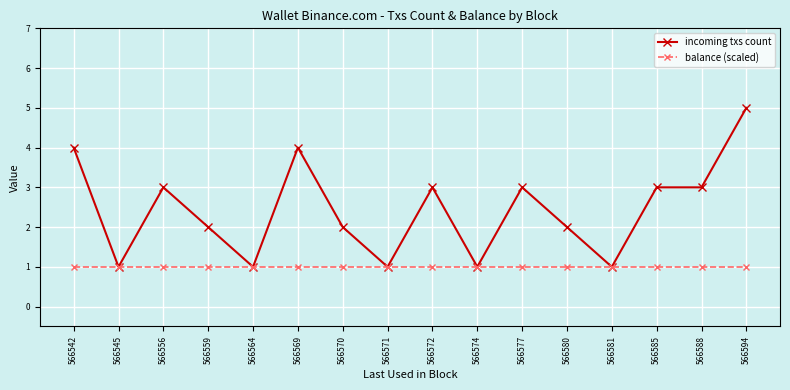

Is this an area chart (filled region under the line)?

No